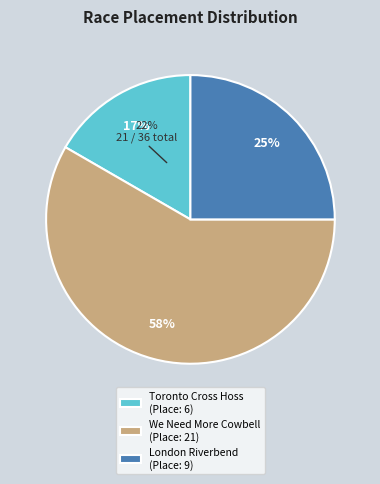

Which slice is the largest?

We Need More Cowbell